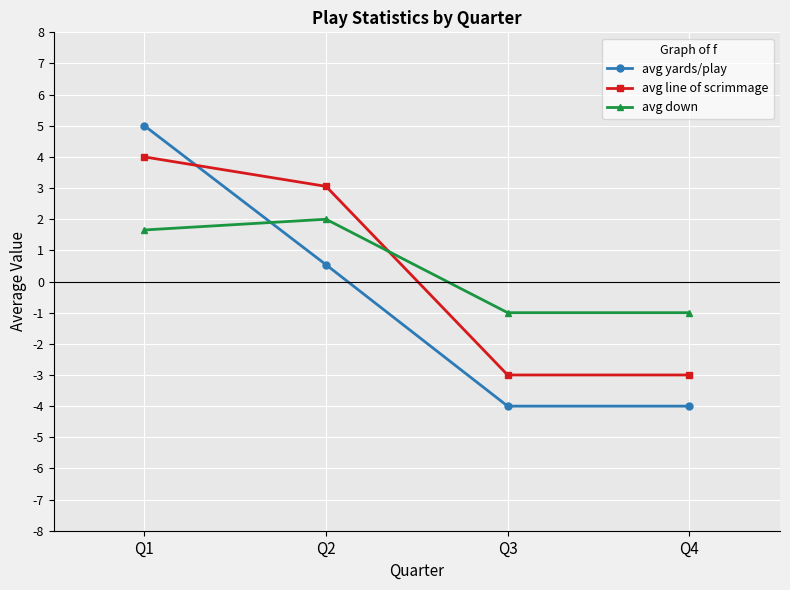

What value does the avg down series have at Q3?

-1.0